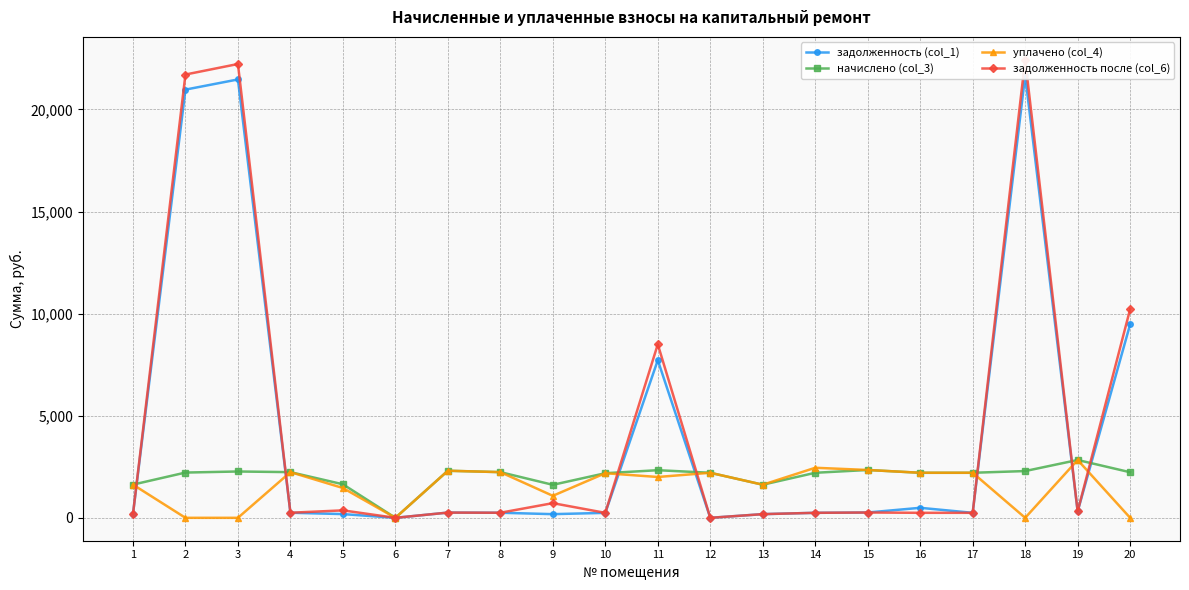

What is the total value across all series at 20?

21929.0